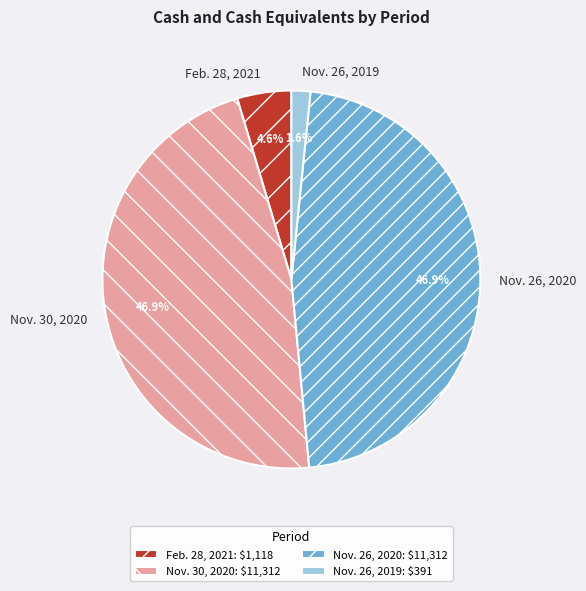

Is Feb. 28, 2021 the majority of the pie?

No